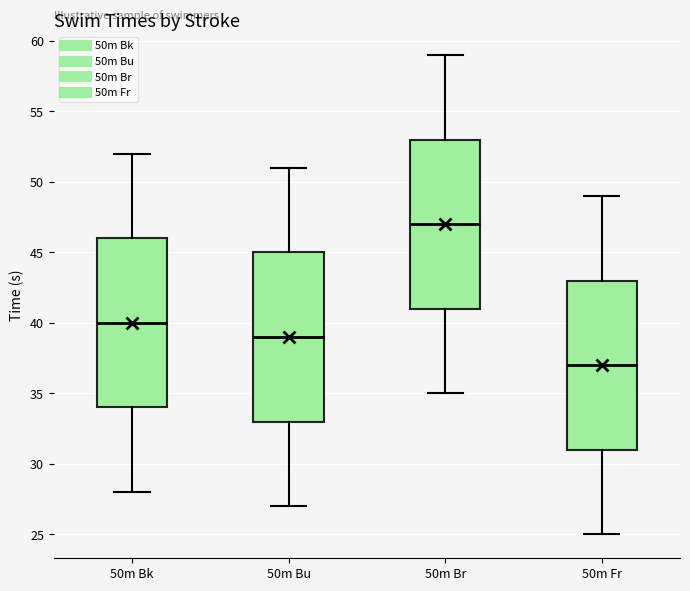

Reading left to right, read every box against the y-axis: the position of its median line, the range the box covers, and the ends of its whiskers. The values are not printed on the chart, so give them approximately, as read against the axis.

50m Bk: median 40, box 34 to 46, whiskers 28 to 52
50m Bu: median 39, box 33 to 45, whiskers 27 to 51
50m Br: median 47, box 41 to 53, whiskers 35 to 59
50m Fr: median 37, box 31 to 43, whiskers 25 to 49